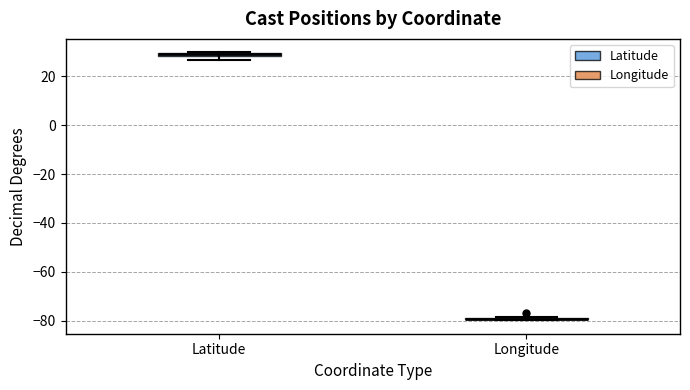

Where is the upper edge of the box for Latitude on the y-axis? The values are not printed on the chart, so give them approximately, as read against the axis.

30